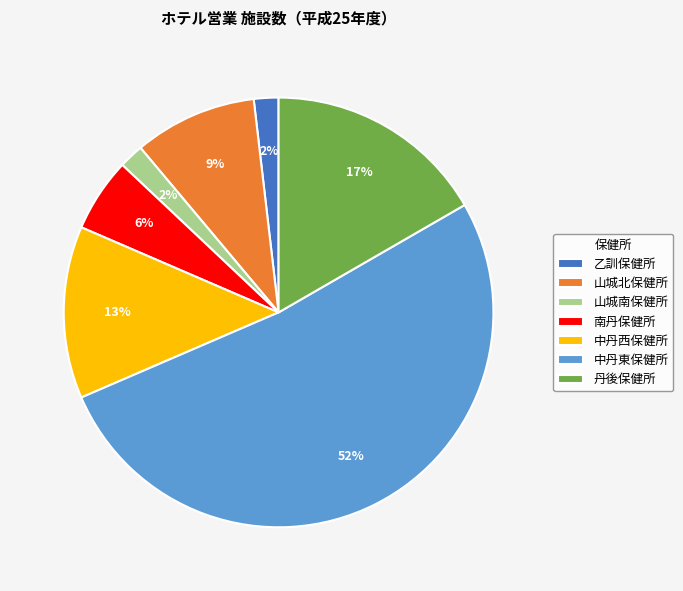

To the nearest percent, what is the average slice percentage?

14%